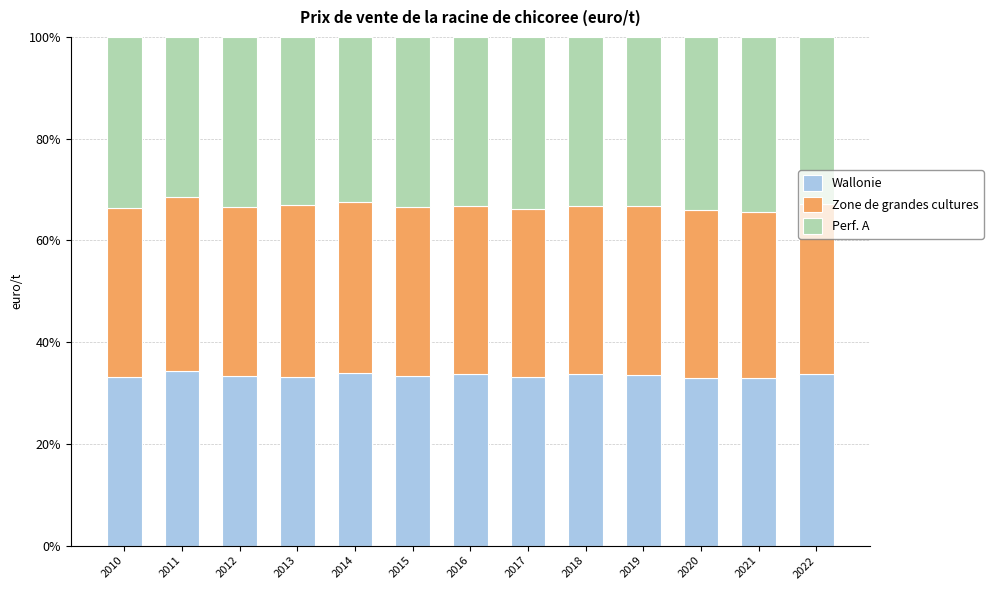

Is it true that Wallonie equals 34.2 at 2011?

True